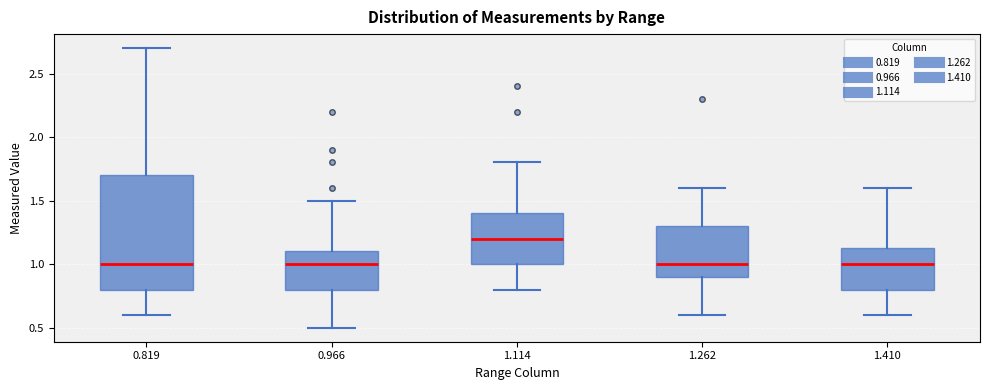

Which box is the tallest, from its lower edge to its upper edge?

0.819